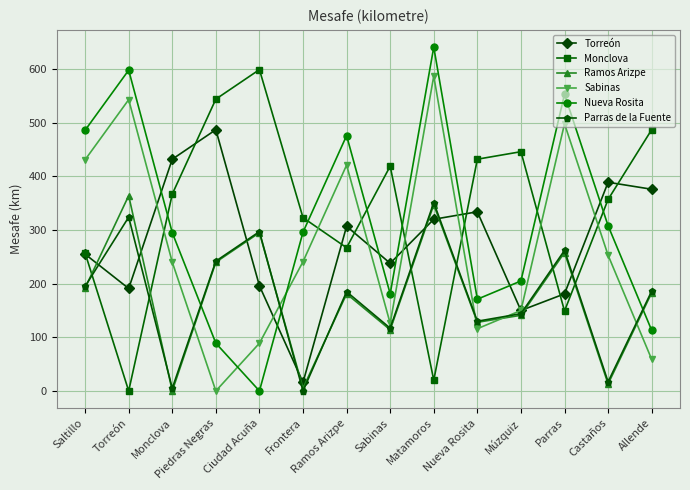

What is the label of the 5th point from the left?

Ciudad Acuña